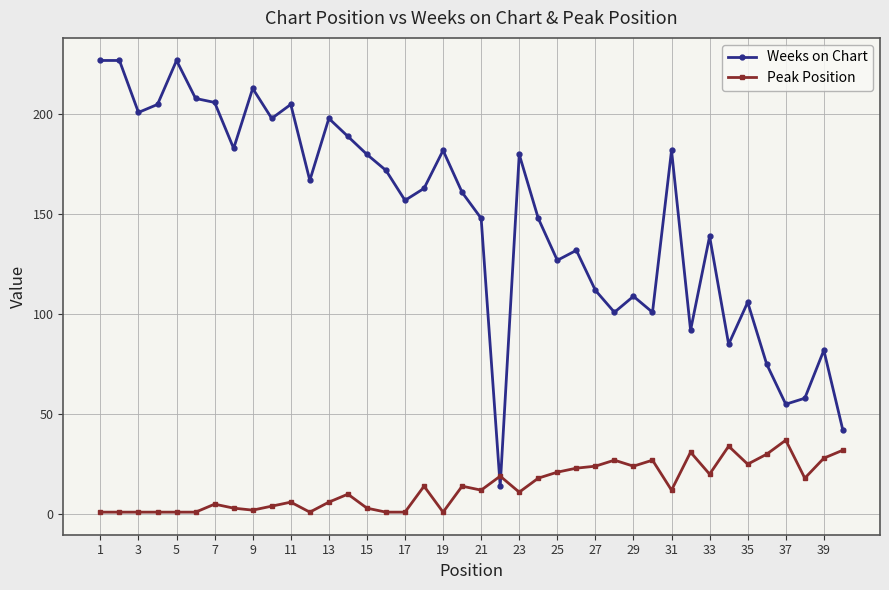

What is the sum of all Weeks on Chart values?

5957